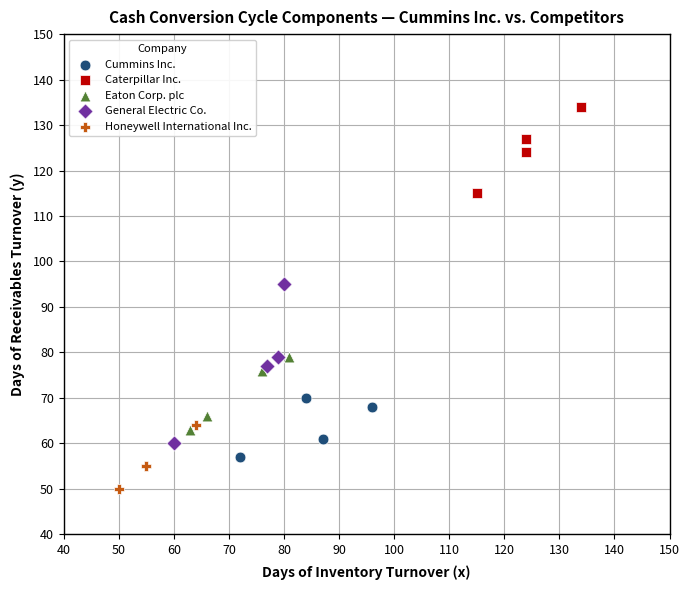

Which series contains the highest Y value?

Caterpillar Inc.